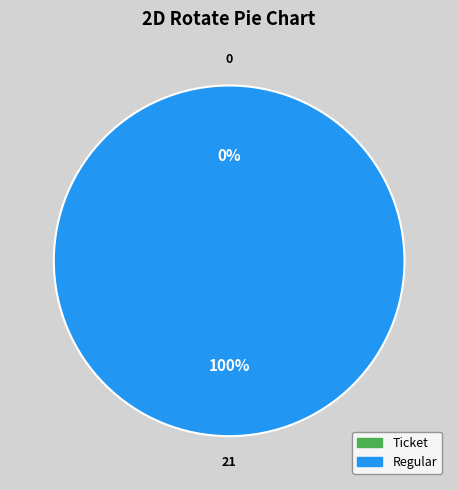

Is there a majority slice in this chart?

Yes